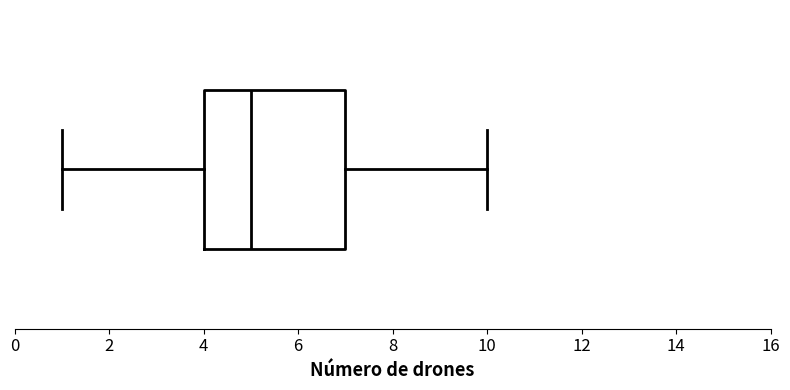

Read this box plot against the x-axis: the position of the median line, the range covered by the box, and the ends of both whiskers. The values are not printed on the chart, so give them approximately, as read against the axis.

median 5, box 4 to 7, whiskers 1 to 10